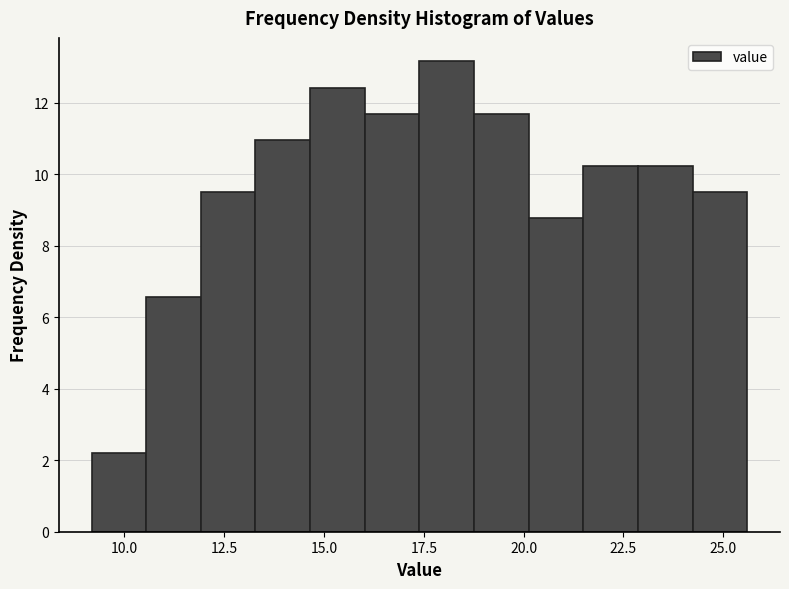

Around what value on the x-axis is the tallest bar? Give the approximate position of its centre, as read against the axis.

18.0